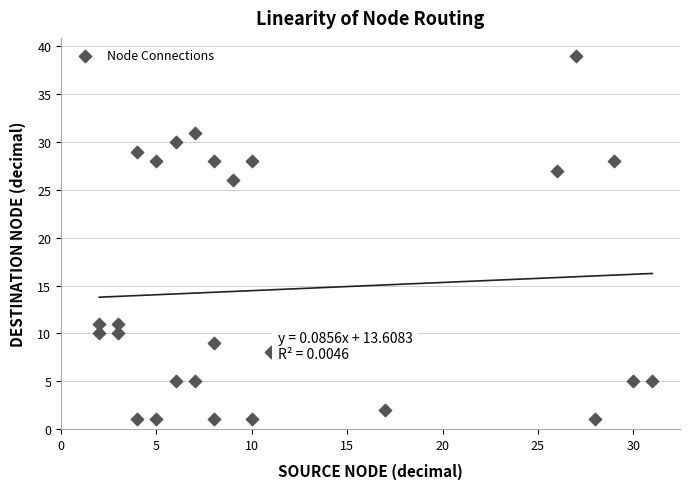

What is the range of Y values (max minus min)?

38